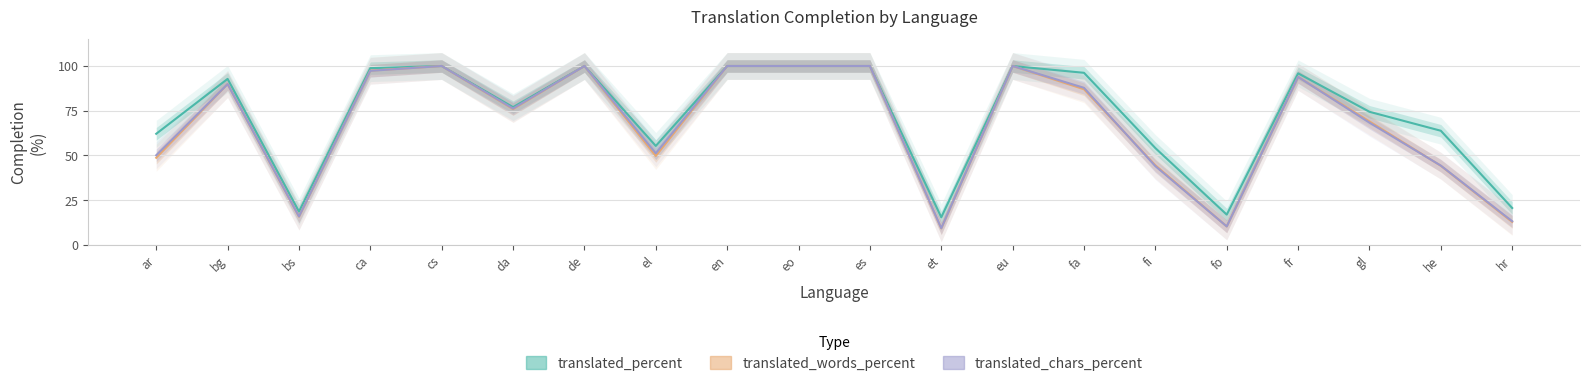

Reading left to right, transcribe all the data shown in this chart.

translated_percent: ar=62.1	bg=92.8	bs=18.6	ca=98.8	cs=100.0	da=77.0	de=100.0	el=55.3	en=100.0	eo=100.0	es=100.0	et=15.4	eu=100.0	fa=96.2	fi=54.1	fo=16.9	fr=95.9	gl=74.4	he=63.8	hr=20.6
translated_words_percent: ar=48.7	bg=89.9	bs=15.8	ca=97.4	cs=100.0	da=75.9	de=100.0	el=49.7	en=100.0	eo=100.0	es=100.0	et=9.2	eu=100.0	fa=87.0	fi=44.5	fo=10.3	fr=93.9	gl=69.0	he=44.2	hr=12.8
translated_chars_percent: ar=50.1	bg=89.9	bs=15.9	ca=97.3	cs=100.0	da=76.2	de=100.0	el=51.2	en=100.0	eo=100.0	es=100.0	et=9.3	eu=100.0	fa=87.8	fi=44.0	fo=10.3	fr=93.9	gl=68.3	he=44.3	hr=13.2